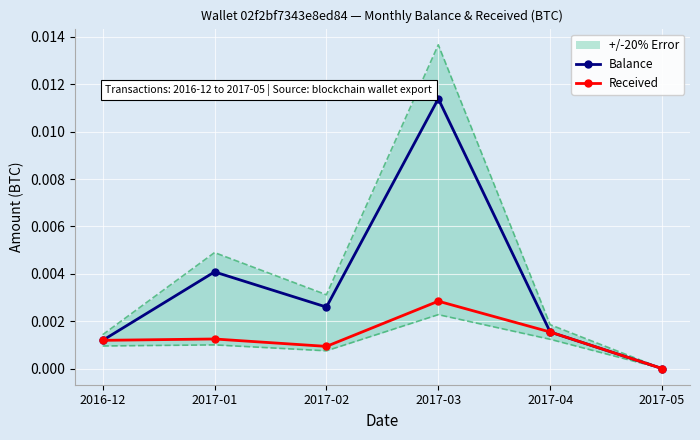

Reading left to right, transcribe all the data shown in this chart.

Balance: 2016-12=0.0	2017-01=0.0	2017-02=0.0	2017-03=0.0	2017-04=0.0	2017-05=0.0
Received: 2016-12=0.0	2017-01=0.0	2017-02=0.0	2017-03=0.0	2017-04=0.0	2017-05=0.0